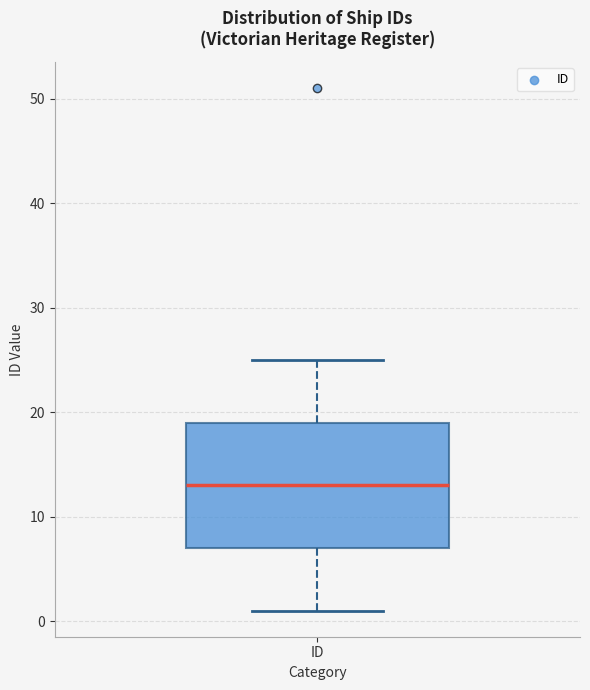

Transcribe this box plot: give where the median line is, the range the box spans, and where the two whiskers end, as read against the y-axis. The values are not printed on the chart, so give them approximately, as read against the axis.

median 13, box 7 to 19, whiskers 1 to 25